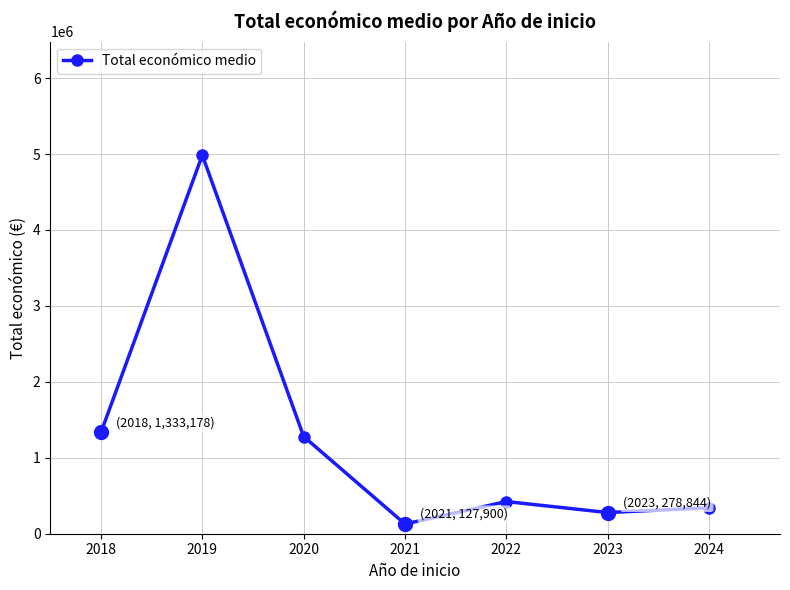

Which label corresponds to the largest value in the chart?

2019